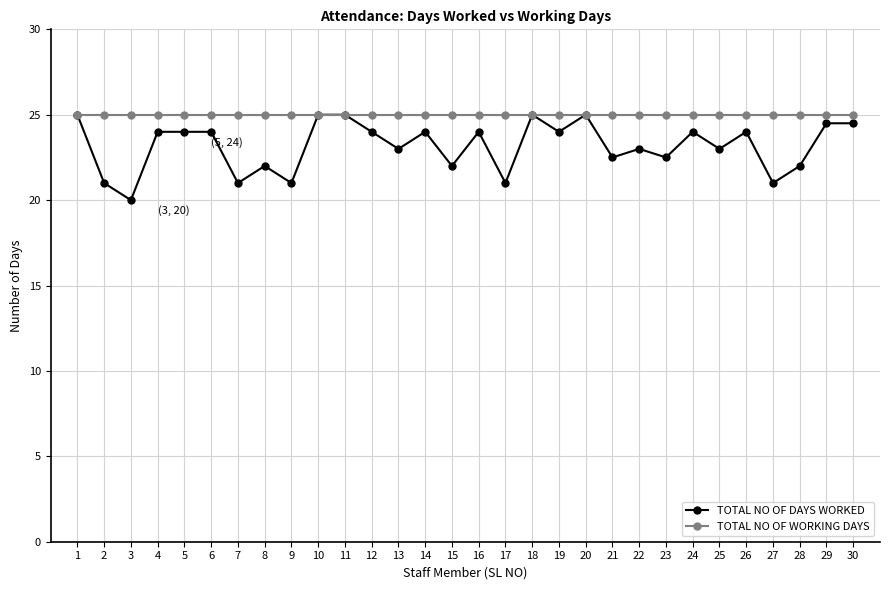

What is the value of the TOTAL NO OF WORKING DAYS point at the 7th from the left?

25.0